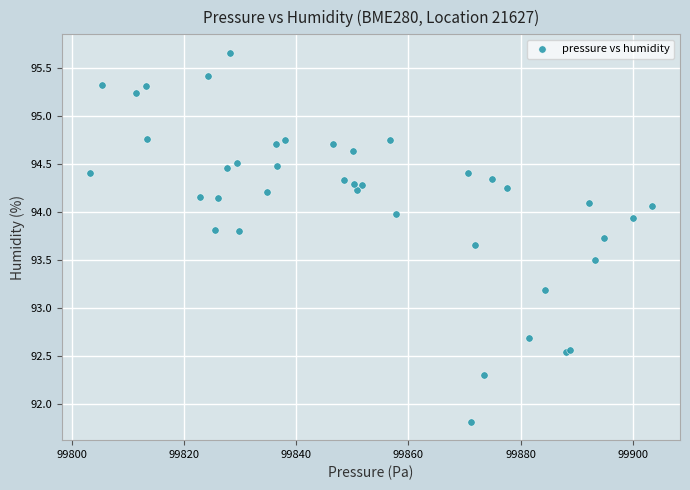

What Y value in the scatter plot is closest to 93?

93.2